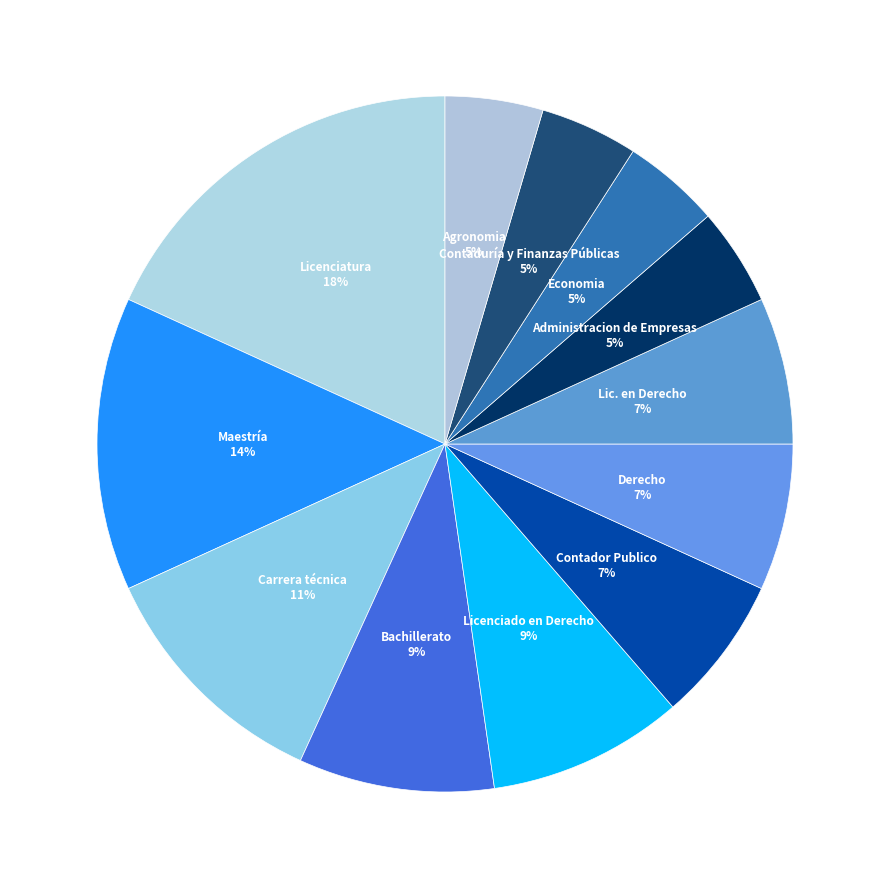

Between Carrera técnica and Administracion de Empresas, which is larger?

Carrera técnica